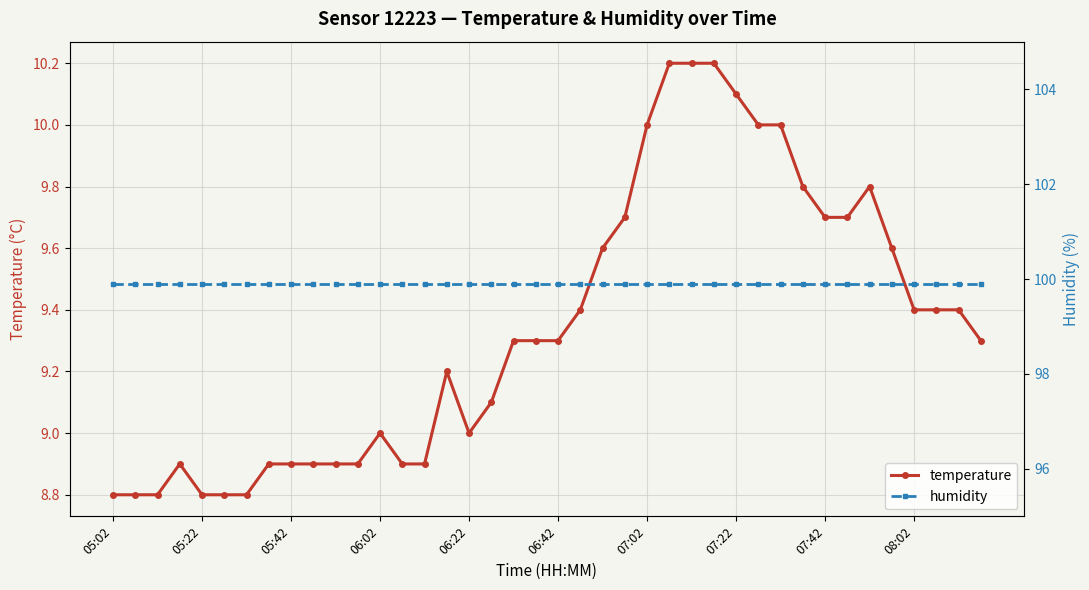

How many values in the temperature series exceed 9?

24